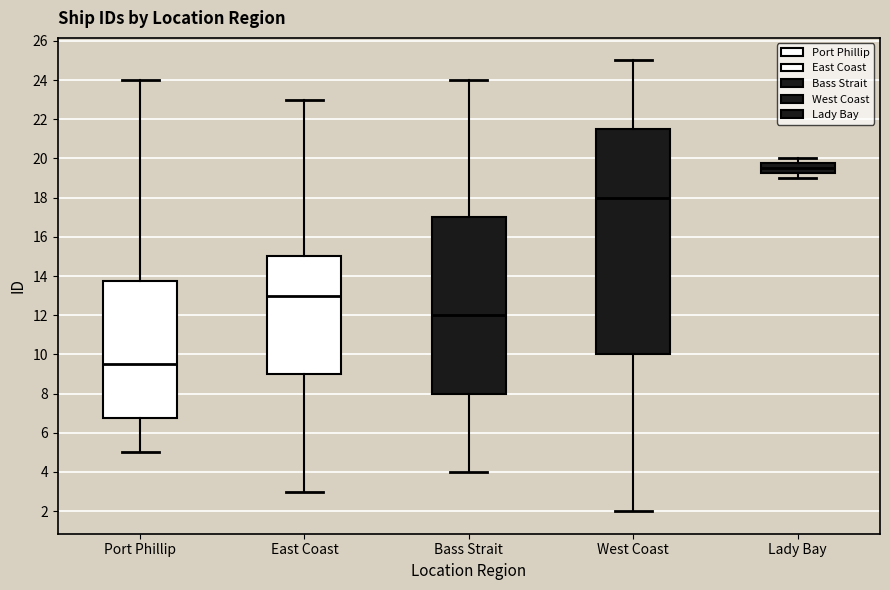

Which box's median line is the lowest?

Port Phillip